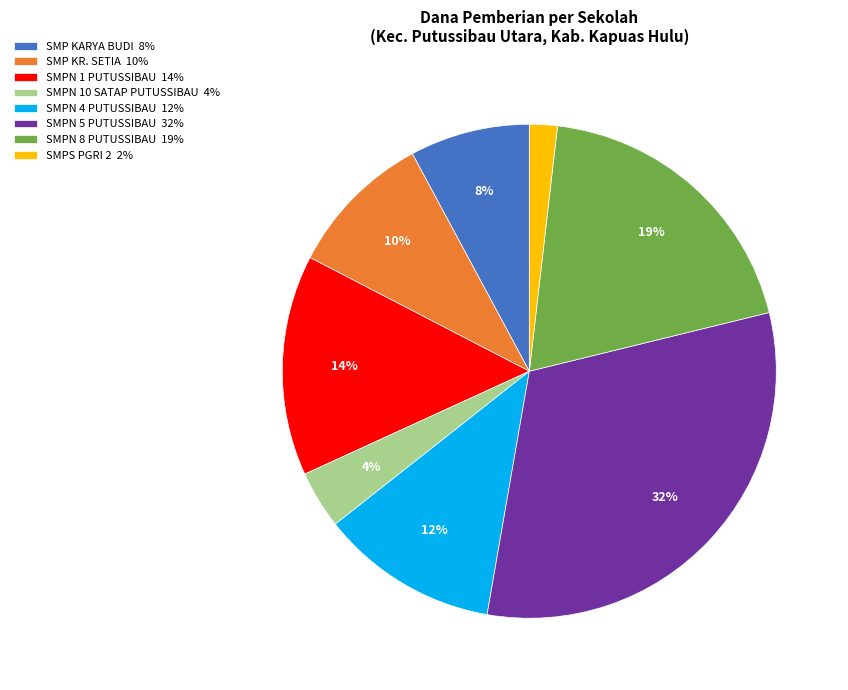

To the nearest percent, what is the difference between the largest and smallest slice percentages?

30%